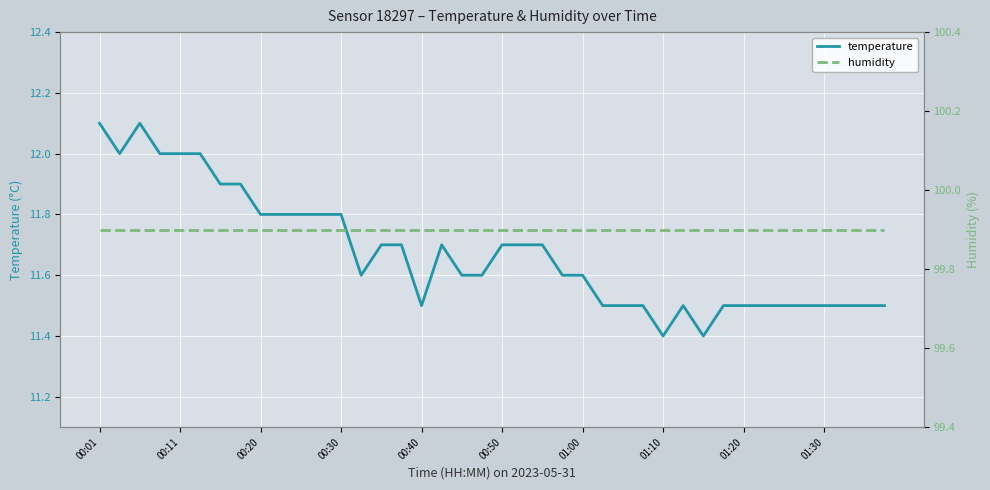

What is the sum of all temperature values?

467.0